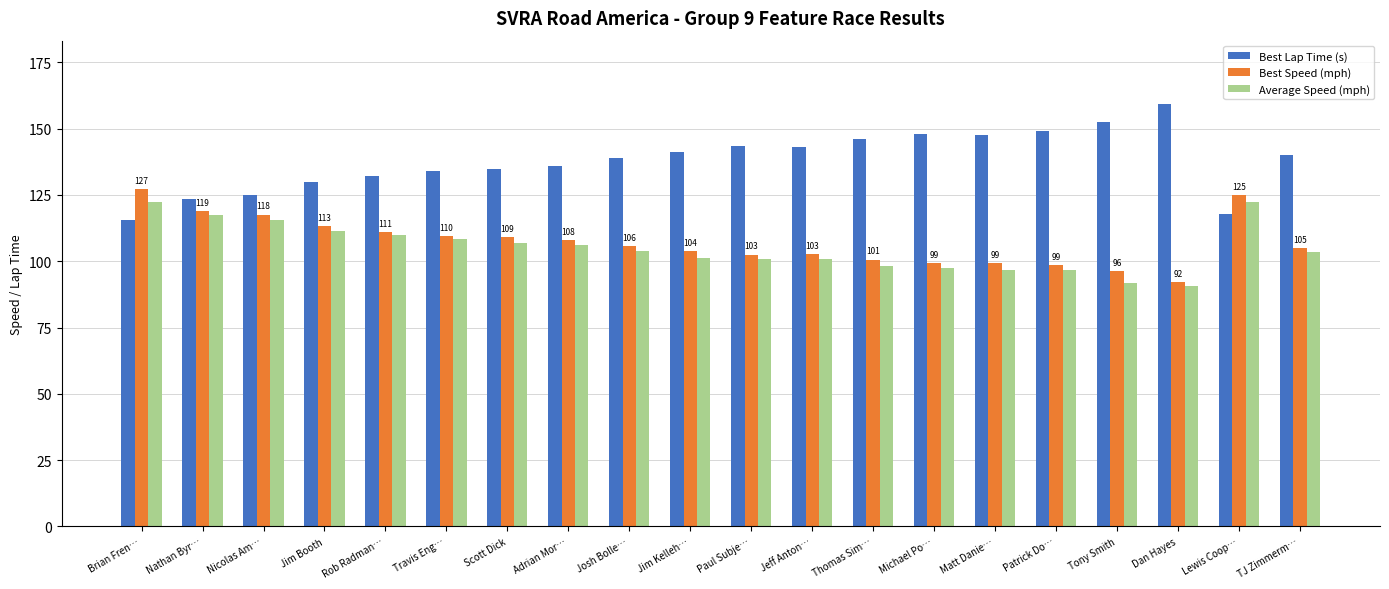

How many data points in Best Lap Time (s) are less than 140?

10